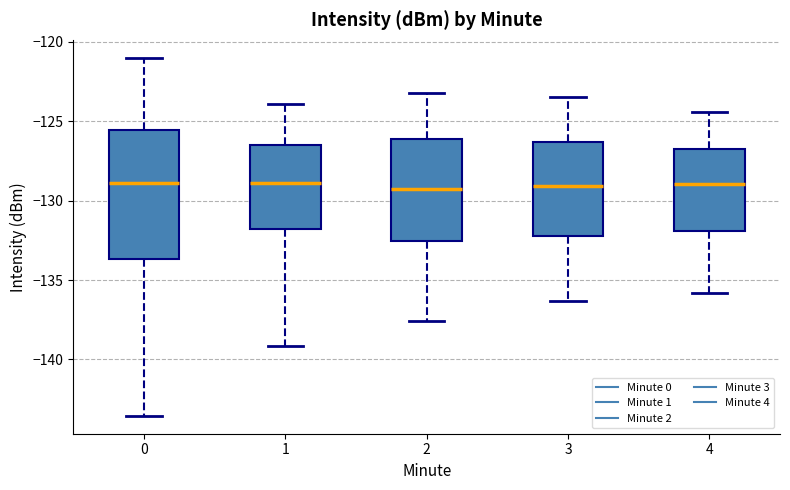

Reading left to right, transcribe this box plot: for each box, give where its median line is, the range the box spans, and where its two whiskers end, as read against the y-axis. The values are not printed on the chart, so give them approximately, as read against the axis.

0: median -129.0, box -133.5 to -125.5, whiskers -143.5 to -121.0
1: median -129.0, box -132.0 to -126.5, whiskers -139.0 to -124.0
2: median -129.0, box -132.5 to -126.0, whiskers -137.5 to -123.0
3: median -129.0, box -132.0 to -126.5, whiskers -136.5 to -123.5
4: median -129.0, box -132.0 to -126.5, whiskers -136.0 to -124.5